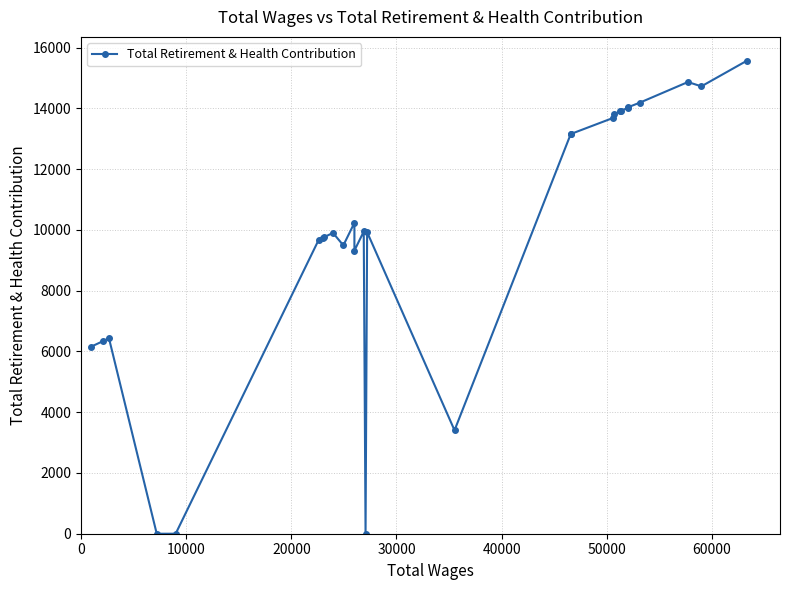

True or false: the data shows 24297 at 0.

False